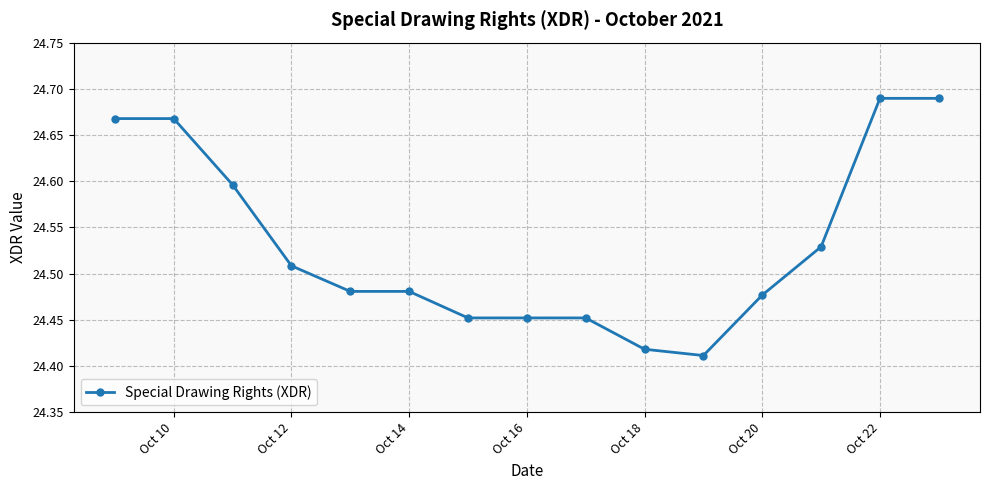

How many values are between 24 and 25?

15